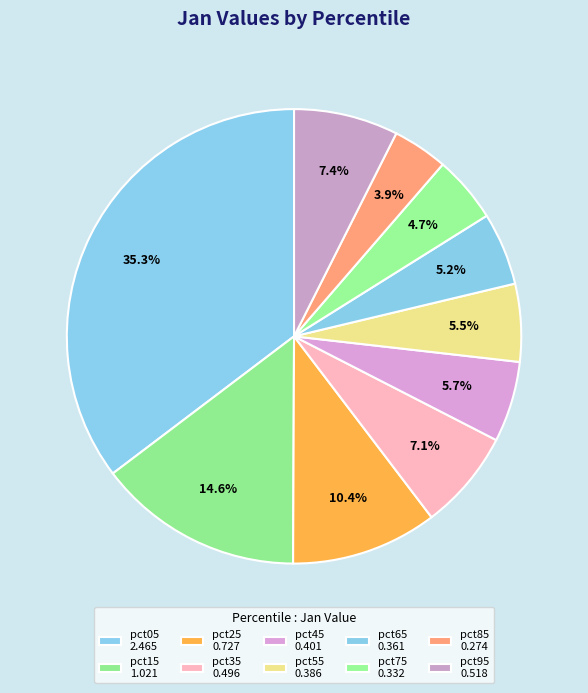

How many segments does this pie chart have?

10